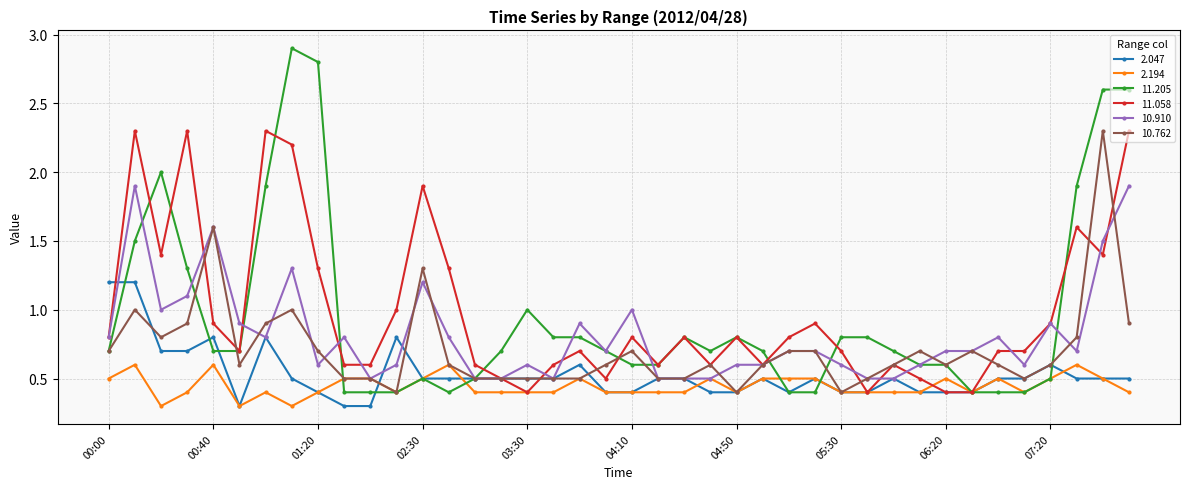

What is the difference between the maximum and minimum values in the 2.047 series?

0.9